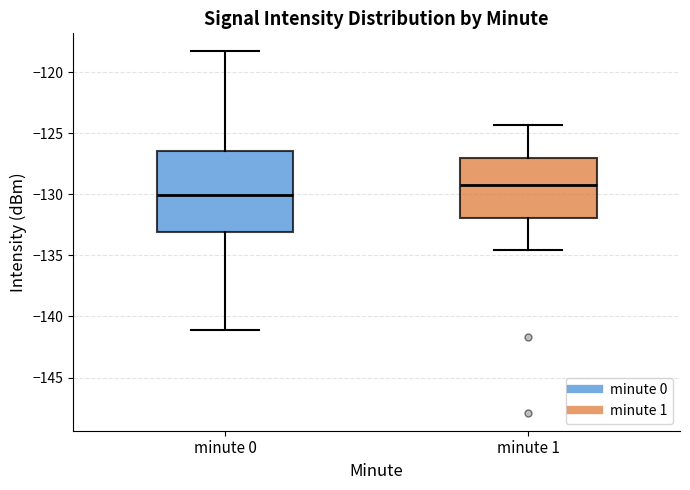

Reading left to right, transcribe this box plot: for each box, give where its median line is, the range the box spans, and where its two whiskers end, as read against the y-axis. The values are not printed on the chart, so give them approximately, as read against the axis.

minute 0: median -130.0, box -133.0 to -126.5, whiskers -141.0 to -118.5
minute 1: median -129.0, box -132.0 to -127.0, whiskers -134.5 to -124.5